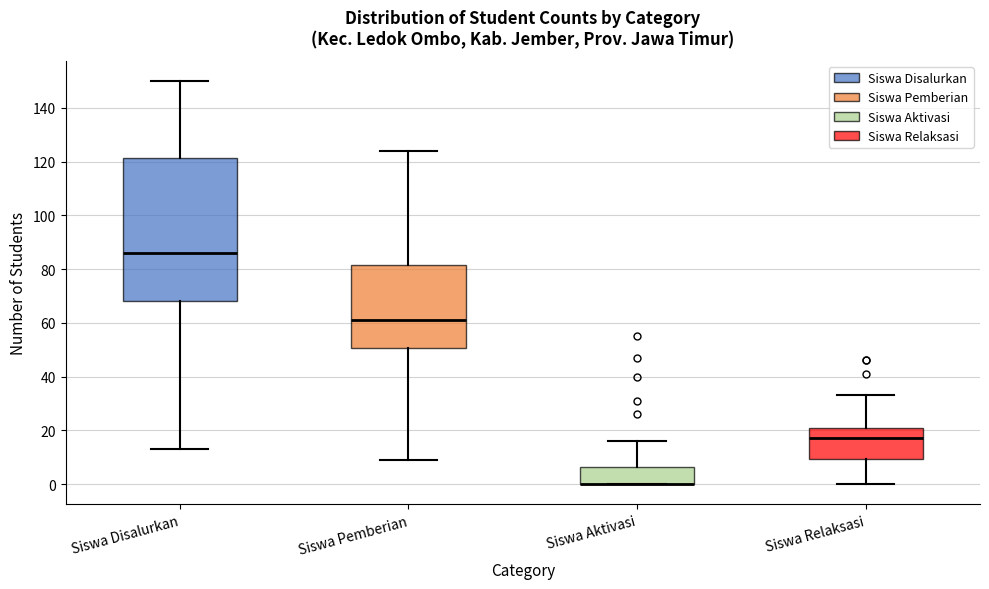

Reading left to right, read every box against the y-axis: the position of its median line, the range the box covers, and the ends of its whiskers. The values are not printed on the chart, so give them approximately, as read against the axis.

Siswa Disalurkan: median 86, box 68 to 122, whiskers 14 to 150
Siswa Pemberian: median 62, box 50 to 82, whiskers 10 to 124
Siswa Aktivasi: median 0 (drawn on the box's lower edge), box 0 to 6, whiskers 0 to 16
Siswa Relaksasi: median 18, box 10 to 22, whiskers 0 to 34